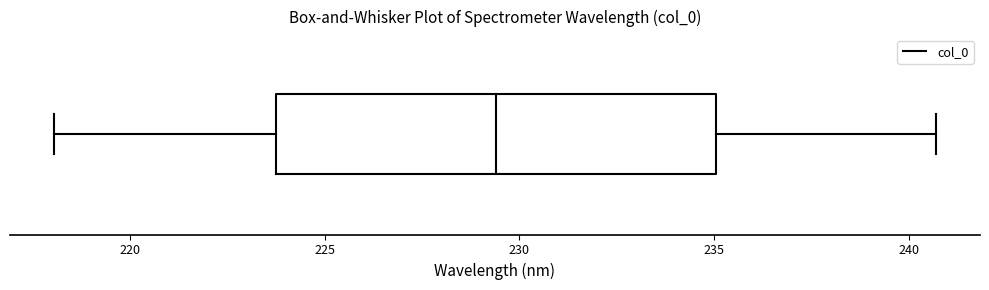

Where does the left whisker of the box end on the x-axis? The values are not printed on the chart, so give them approximately, as read against the axis.

218.0